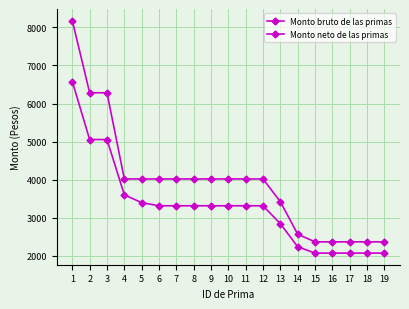

How many lines are shown in the chart?

2